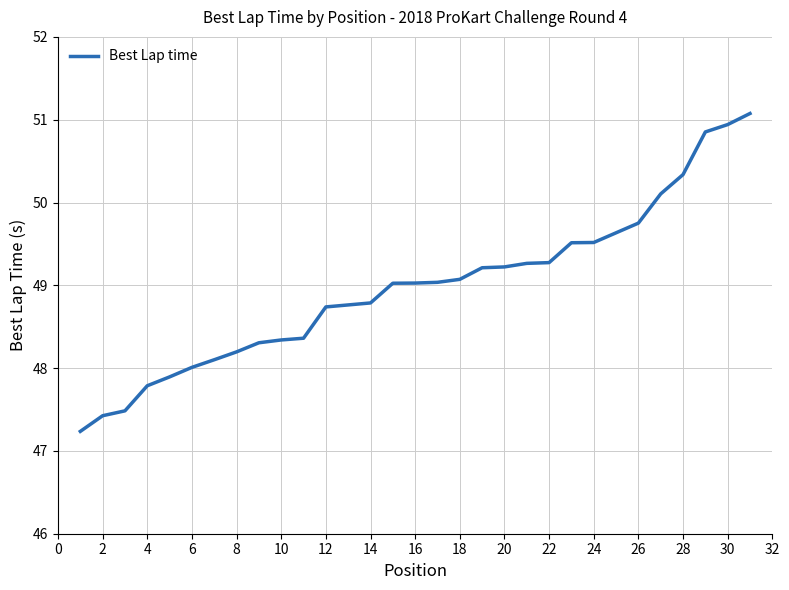

What is the greatest value displayed?

51.1